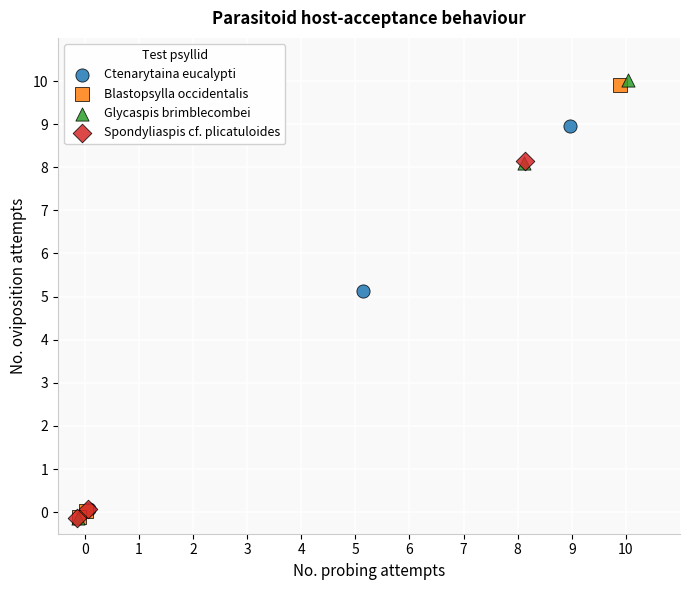

What are all the series names shown in the legend?

Ctenarytaina eucalypti, Blastopsylla occidentalis, Glycaspis brimblecombei, Spondyliaspis cf. plicatuloides